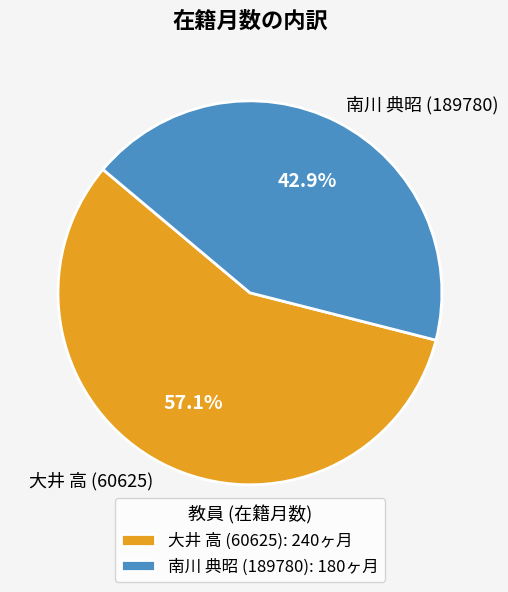

Rank the categories by value from lowest to highest.

南川 典昭 (189780), 大井 高 (60625)